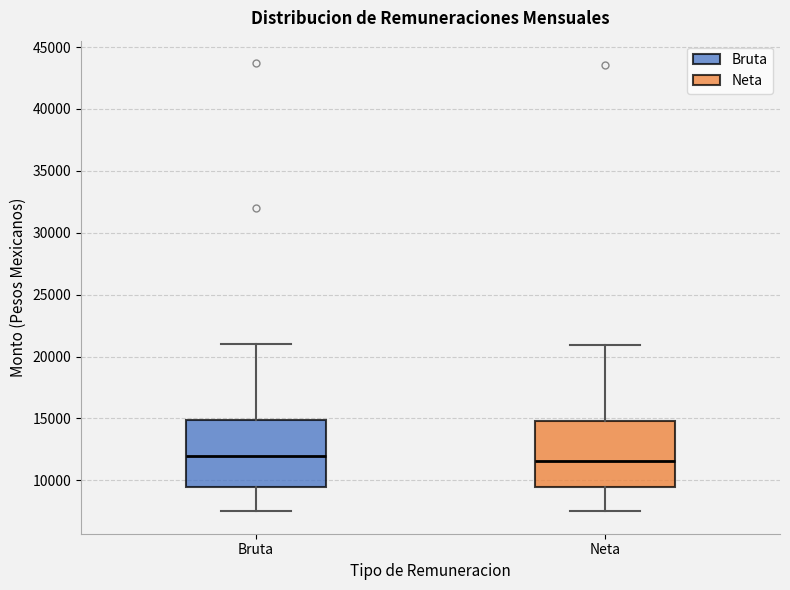

Where does the lower whisker of the box for Bruta end on the y-axis? The values are not printed on the chart, so give them approximately, as read against the axis.

7500